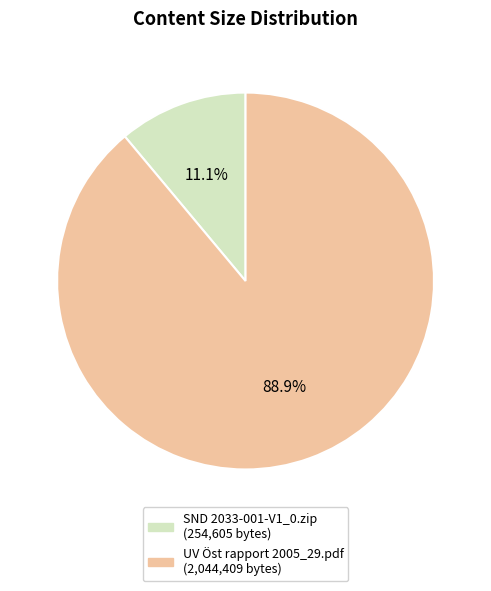

To the nearest percent, what is the difference between the largest and smallest slice percentages?

78%